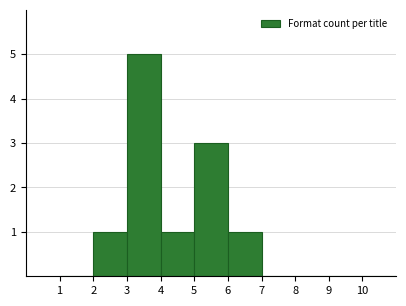

Over which range of the x-axis is the bar tallest?

3 to 4